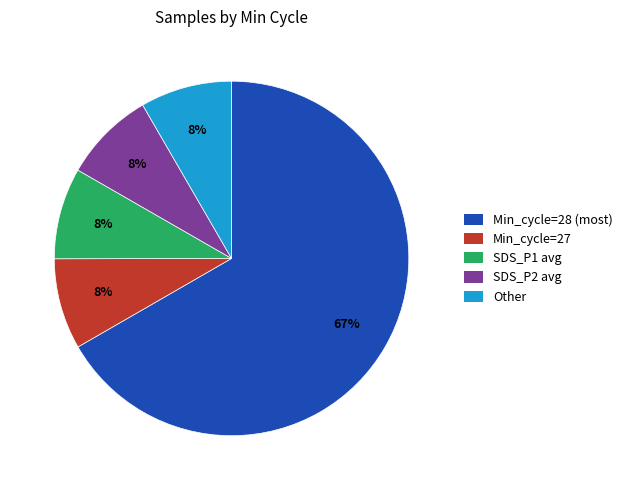

Do Other and Min_cycle=27 together represent more than half of the pie?

No